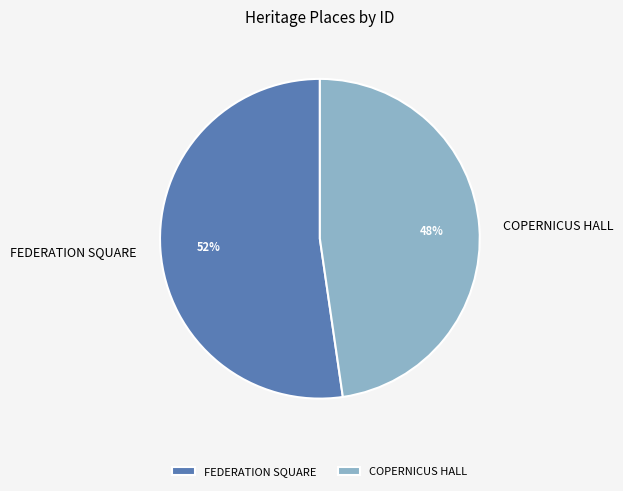

To the nearest percent, what portion does FEDERATION SQUARE represent?

52%